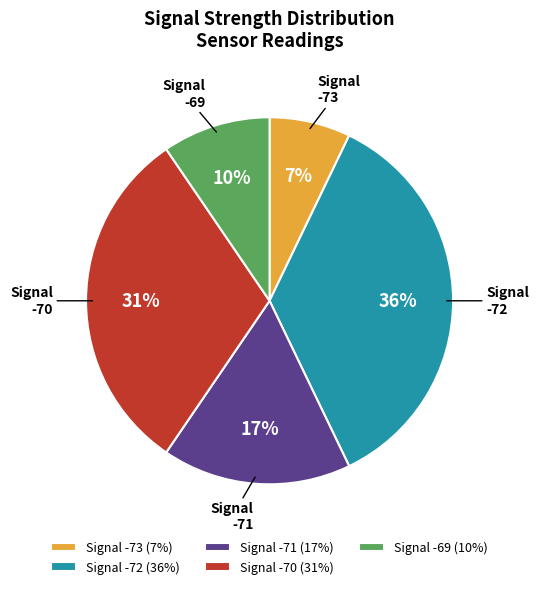

What percentage is the Signal -71 (17%) slice, to the nearest percent?

17%